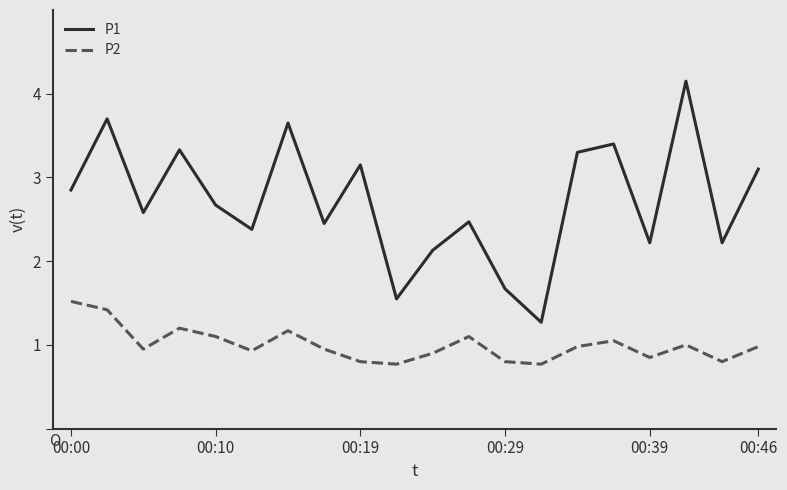

True or false: P1 and P2 intersect in this chart.

False